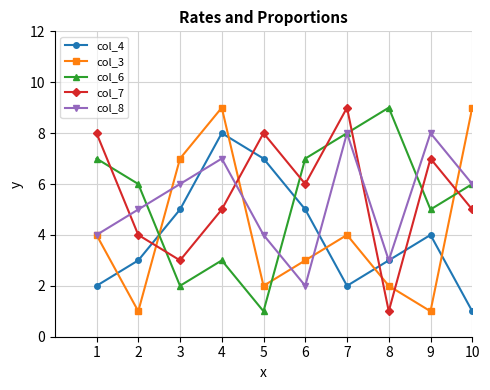

Between 1 and 9, which series saw the biggest shift?

col_8